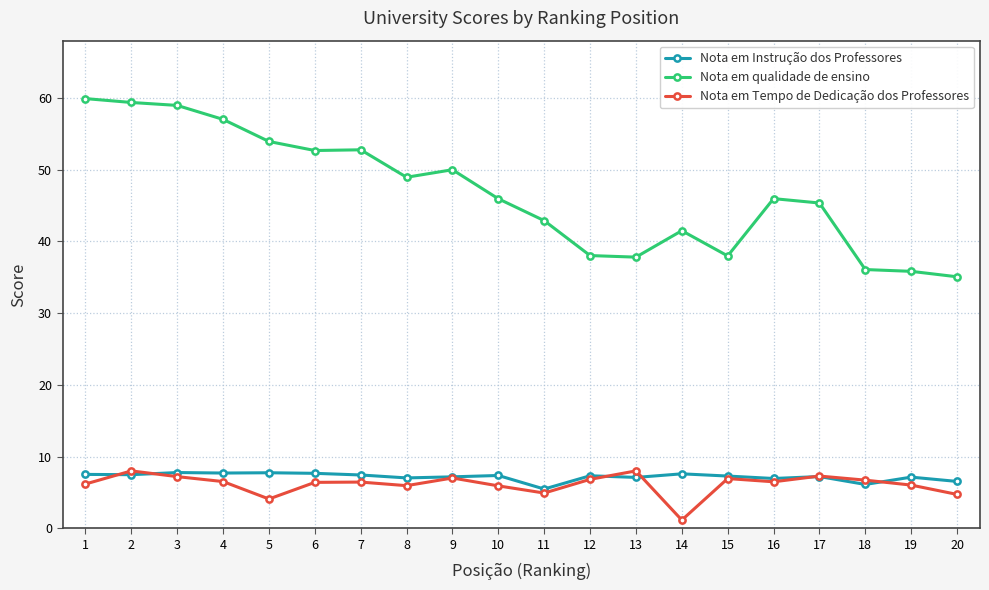

Is the value of Nota em Tempo de Dedicação dos Professores at 11 greater than the value of Nota em qualidade de ensino at 10?

No